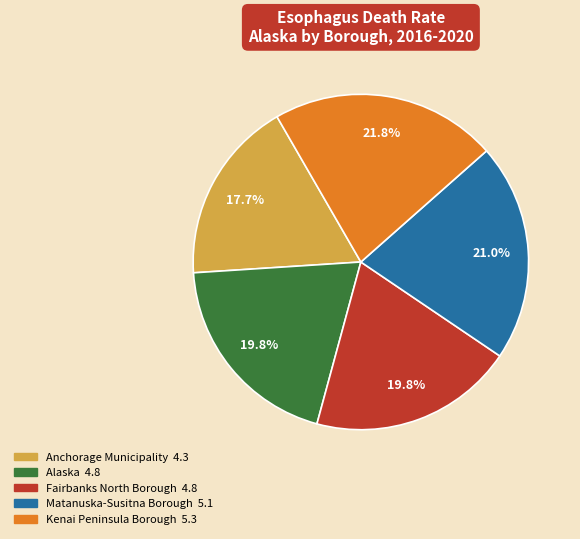

Count the number of slices in the pie.

5